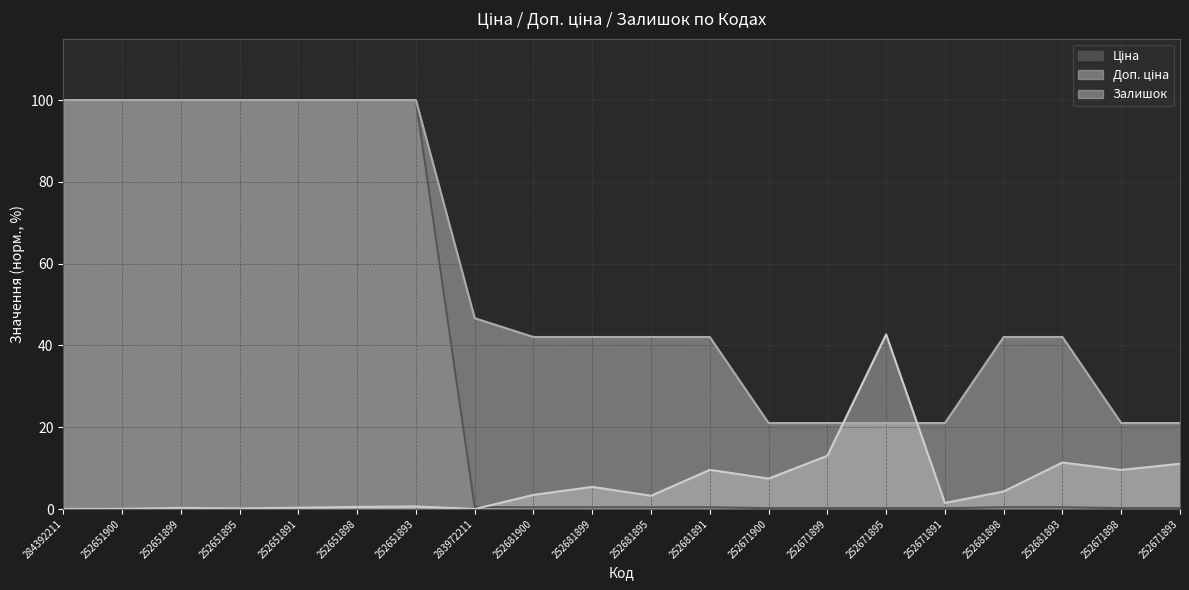

Reading left to right, list all the values displayed in this chart.

Ціна: 100.0	100.0	100.0	100.0	100.0	100.0	100.0	0.5	0.4	0.4	0.4	0.4	0.2	0.2	0.2	0.2	0.4	0.4	0.2	0.2
Доп. ціна: 100.0	100.0	100.0	100.0	100.0	100.0	100.0	46.7	42.1	42.1	42.1	42.1	21.0	21.0	21.0	21.0	42.1	42.1	21.0	21.0
Залишок: 0.0	0.0	0.3	0.1	0.3	0.5	0.6	0.0	3.5	5.4	3.2	9.6	7.4	13.0	42.7	1.5	4.3	11.4	9.6	11.1